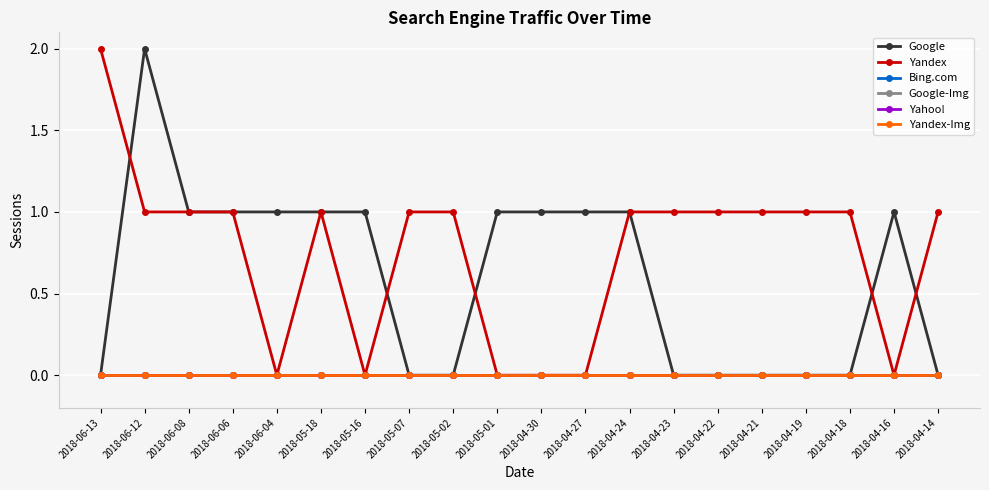

What is the label of the 4th point from the right?

2018-04-19